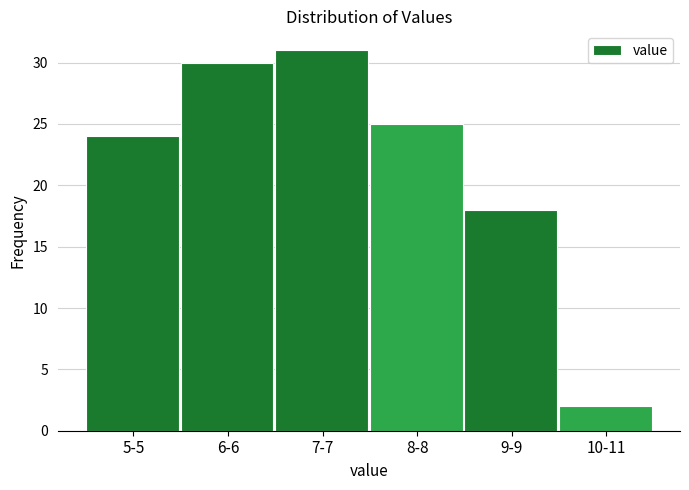

Reading left to right, list all the values displayed in this chart.

5-5=24	6-6=30	7-7=31	8-8=25	9-9=18	10-11=2